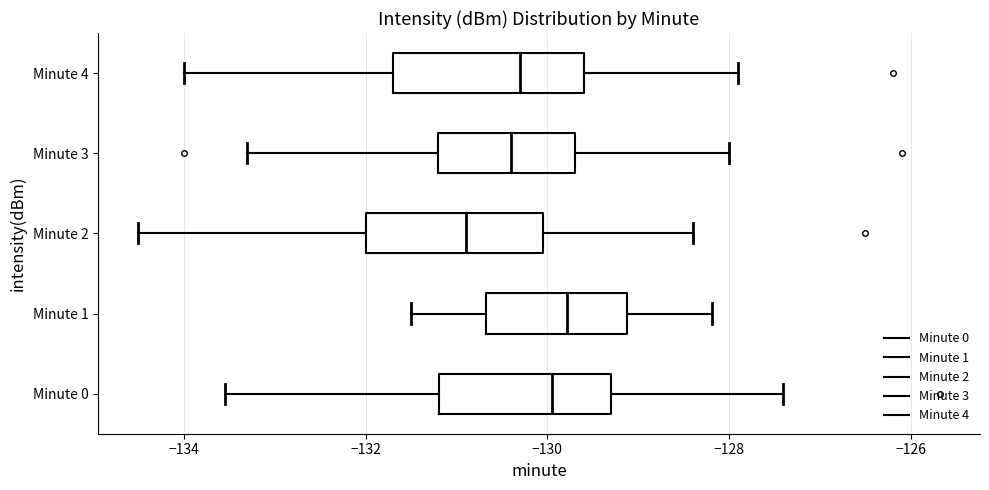

Where does the left whisker of the box for Minute 2 end on the x-axis? The values are not printed on the chart, so give them approximately, as read against the axis.

-134.4